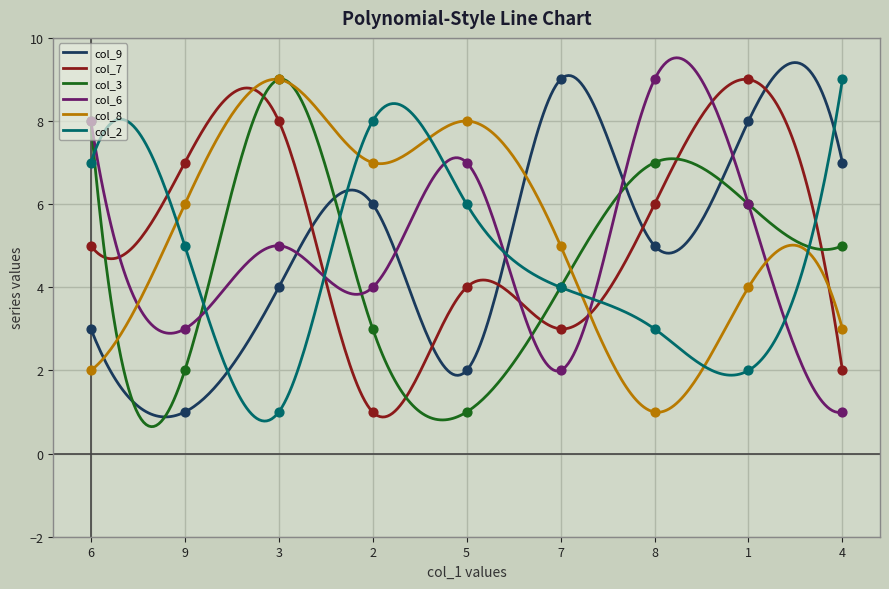

What are all the series names shown in the legend?

col_9, col_7, col_3, col_6, col_8, col_2